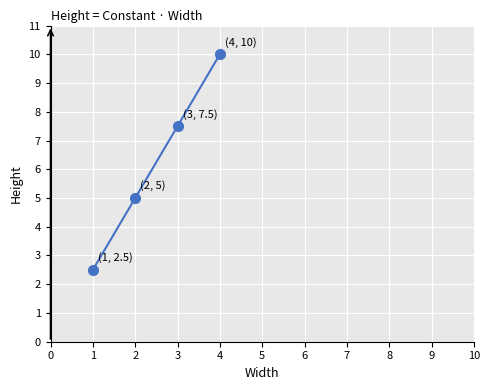

Approximately how many times larger is the value at 1 compared to 2?

0.5